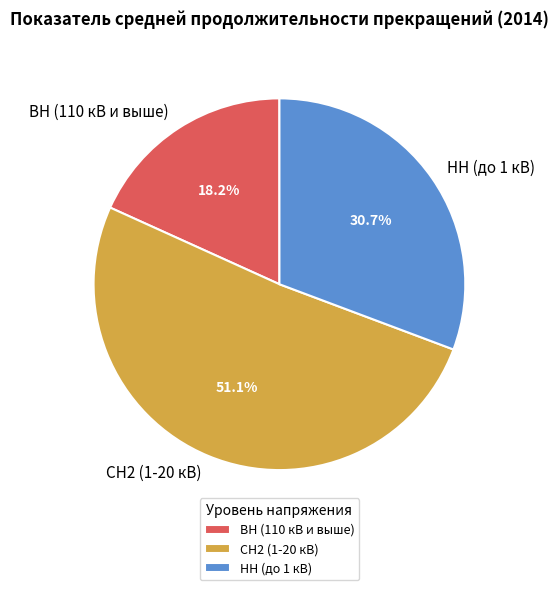

Is СН2 (1-20 кВ) the majority of the pie?

Yes